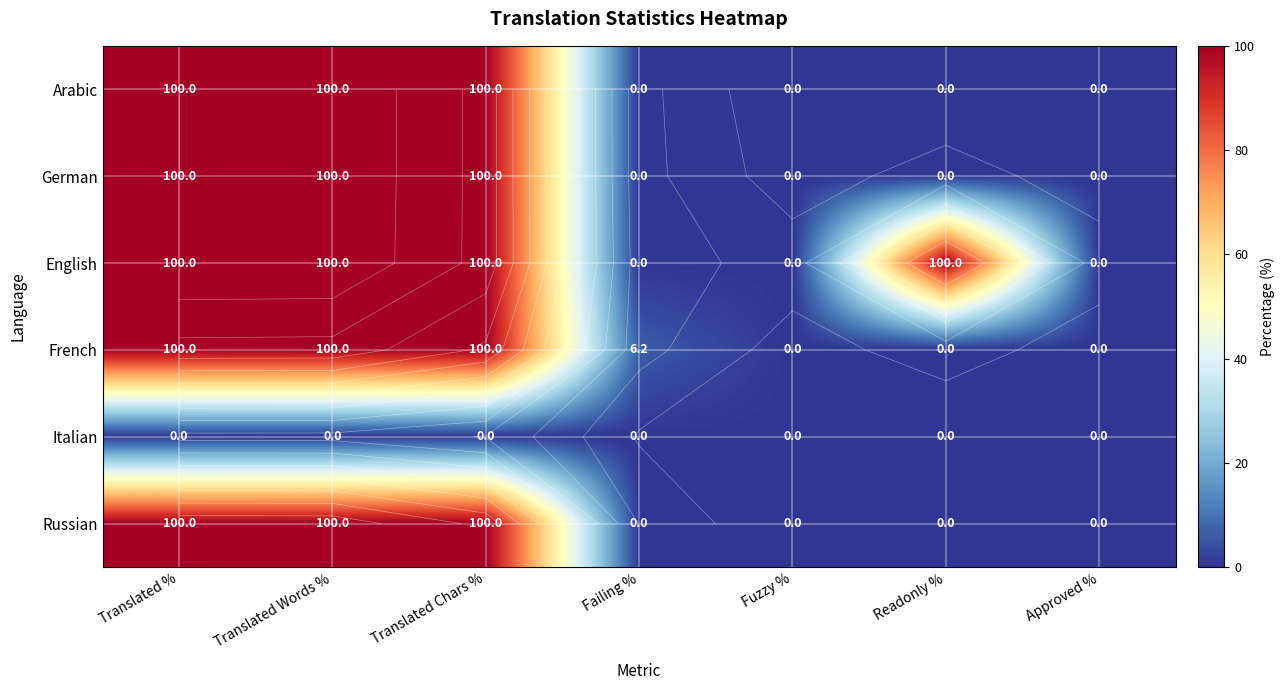

At which category is the sum across all series the highest?

Translated %